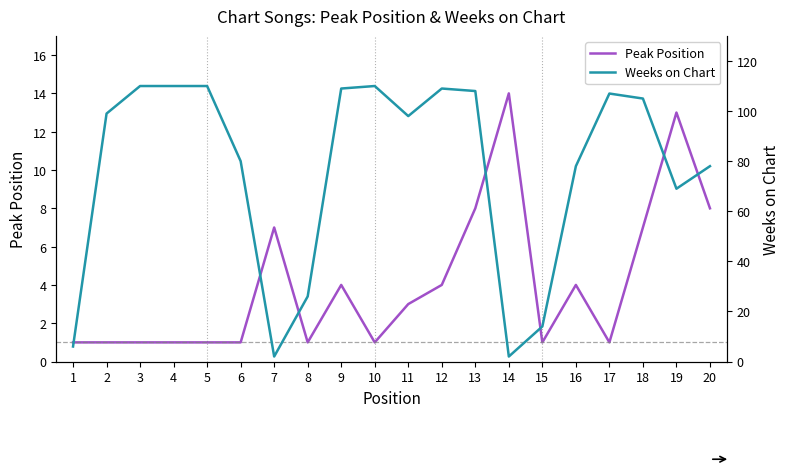

Reading left to right, list all the values displayed in this chart.

Peak Position: 1	1	1	1	1	1	7	1	4	1	3	4	8	14	1	4	1	7	13	8
Weeks on Chart: 6	99	110	110	110	80	2	26	109	110	98	109	108	2	14	78	107	105	69	78